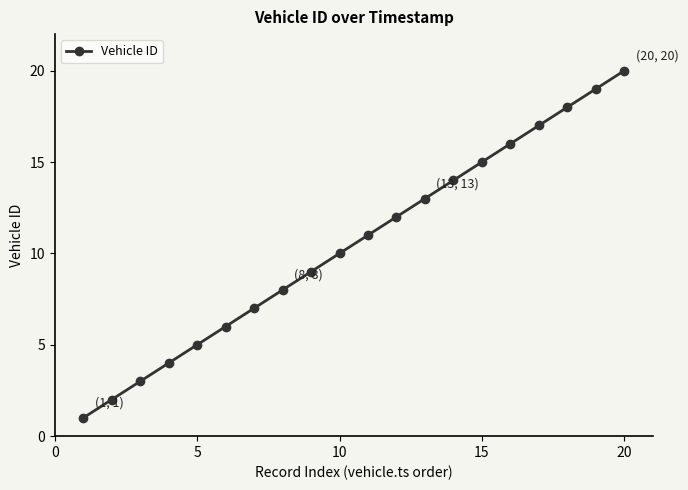

How many lines are shown in the chart?

1